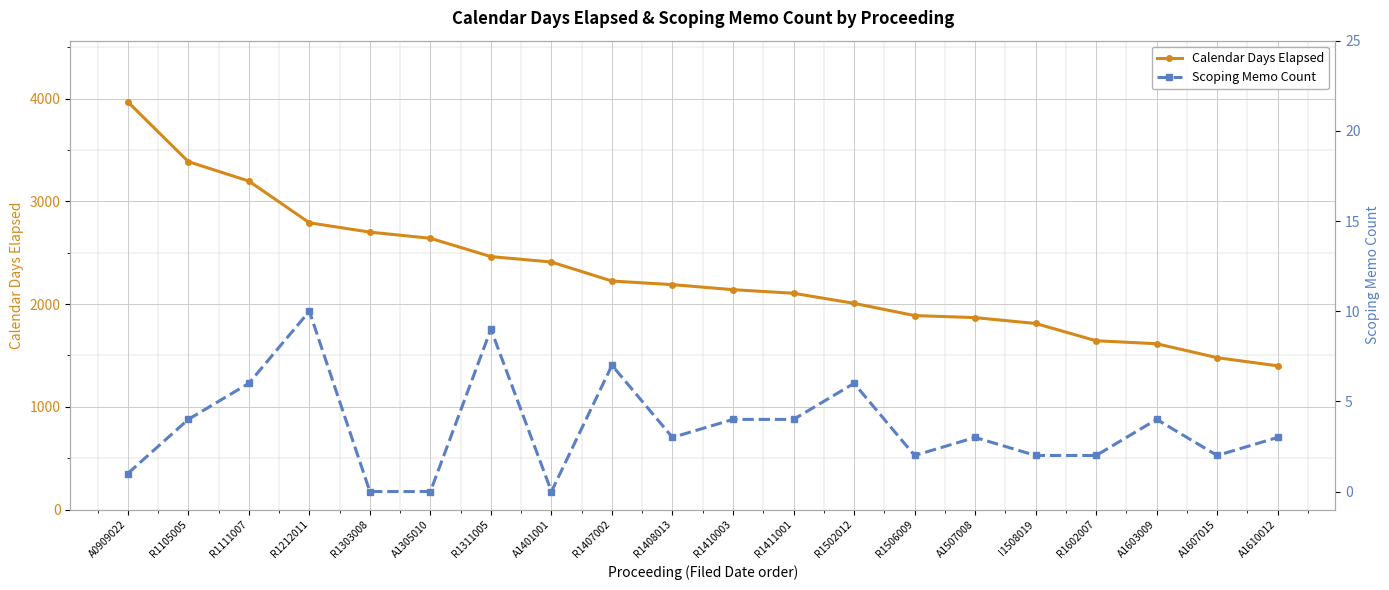

What is the total value across all series at R1502012?

2013